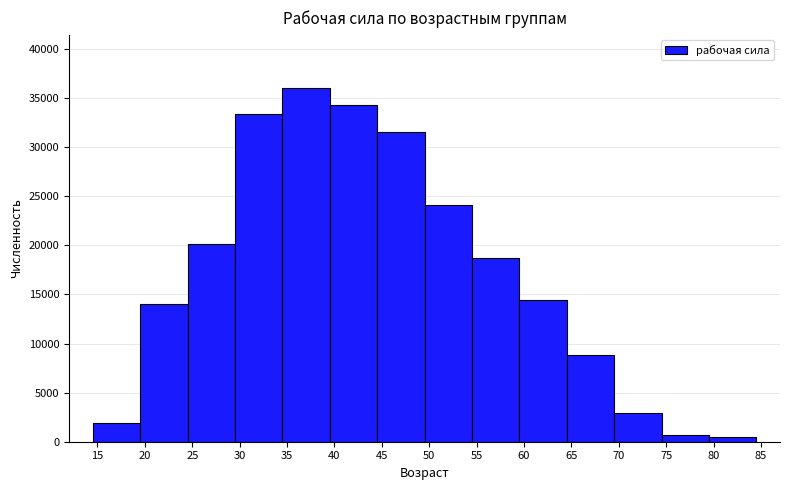

Reading left to right, transcribe this chart: for each bar, give the range it covers on the x-axis and its height. The values are not printed on the chart, so give them approximately, as read against the axis.

14.5 to 19.5: 2000
19.5 to 24.5: 14000
24.5 to 29.5: 20000
29.5 to 34.5: 33500
34.5 to 39.5: 36000
39.5 to 44.5: 34500
44.5 to 49.5: 31500
49.5 to 54.5: 24000
54.5 to 59.5: 18500
59.5 to 64.5: 14500
64.5 to 69.5: 9000
69.5 to 74.5: 3000
74.5 to 79.5: 500
79.5 to 84.5: under 500